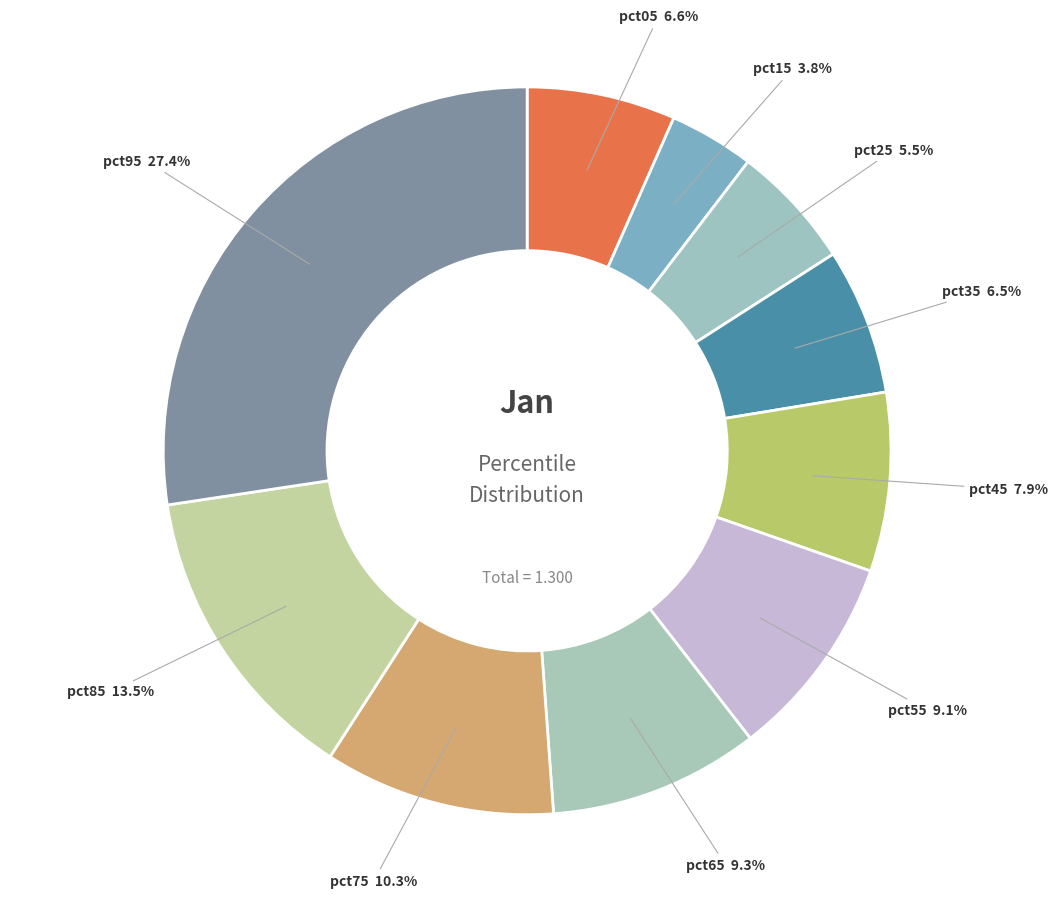

Count the number of slices in the pie.

10